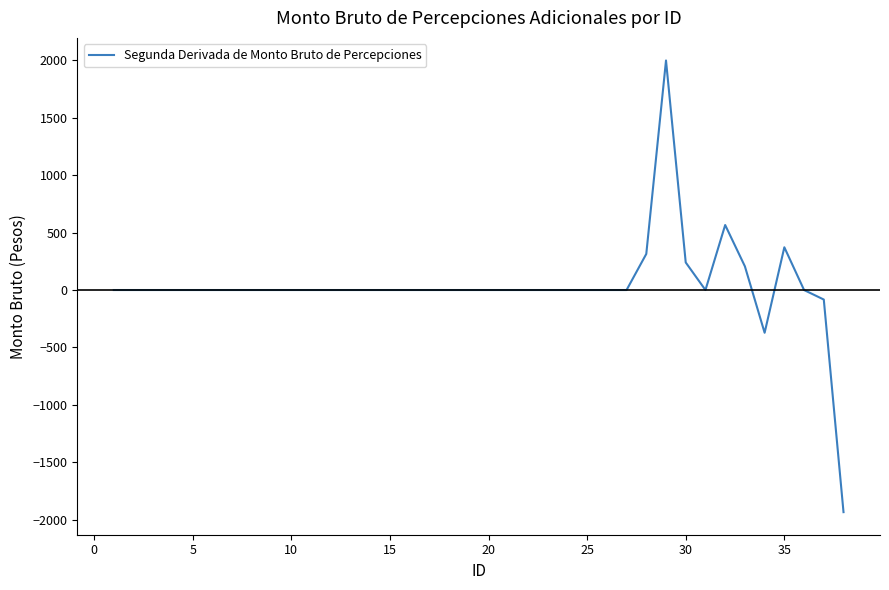

True or false: there are more than 0 points higher than both neighbors.

True